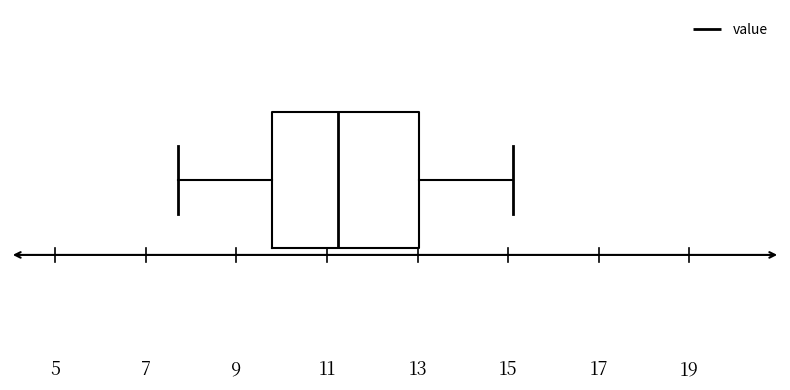

Read this box plot against the x-axis: the position of the median line, the range covered by the box, and the ends of both whiskers. The values are not printed on the chart, so give them approximately, as read against the axis.

median 11.2, box 9.8 to 13.0, whiskers 7.8 to 15.2